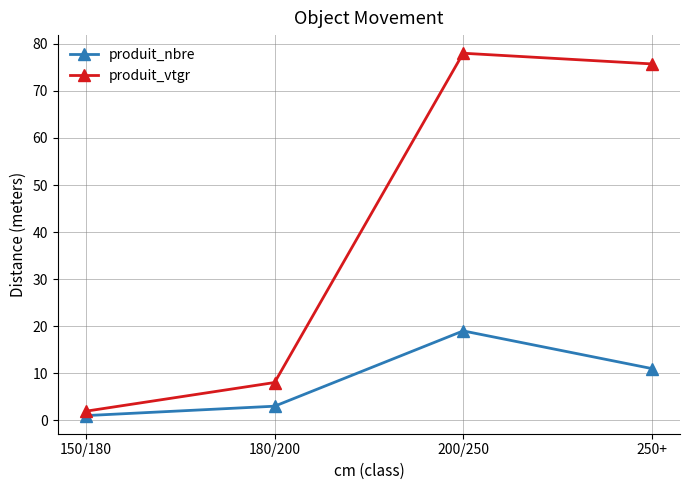

Rank the series by their maximum value, from highest to lowest.

produit_vtgr, produit_nbre